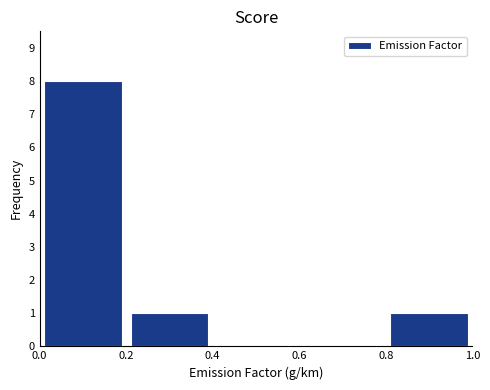

Reading left to right, list every bar in this chart as the range it spans on the x-axis followed by its height. The values are not printed on the chart, so give them approximately, as read against the axis.

0.0 to 0.2: 8
0.2 to 0.4: 1
0.4 to 0.6: 0
0.6 to 0.8: 0
0.8 to 1.0: 1